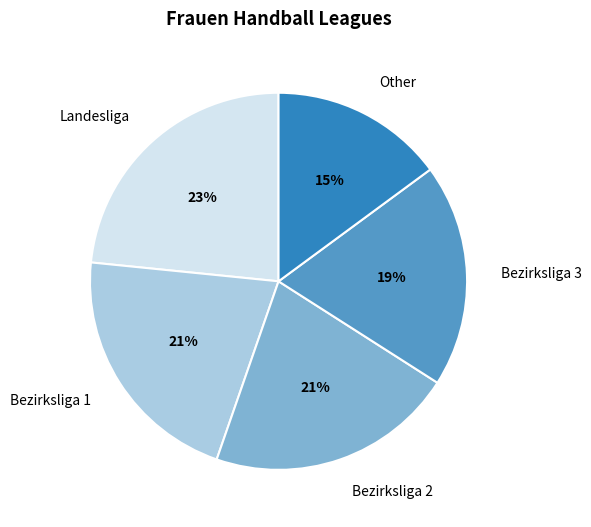

What percentage is the Landesliga slice, to the nearest percent?

23%